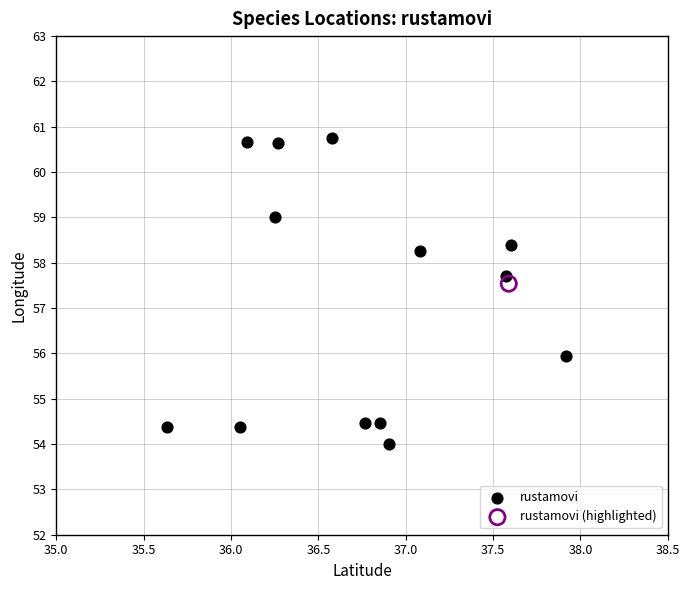

What are all the series names shown in the legend?

rustamovi, rustamovi (highlighted)